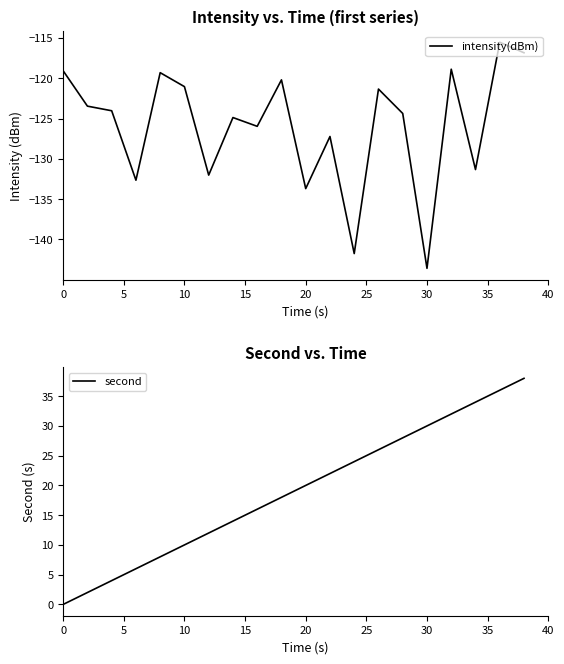

At which label does intensity(dBm) reach its minimum?

30